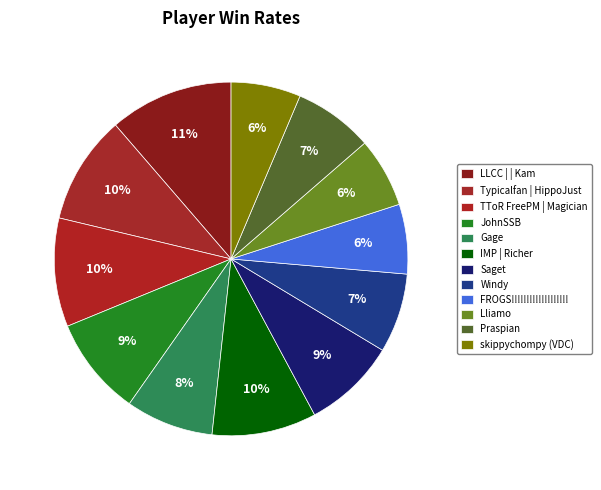

To the nearest percent, what portion does FROGS!!!!!!!!!!!!!!!!!!! represent?

6%